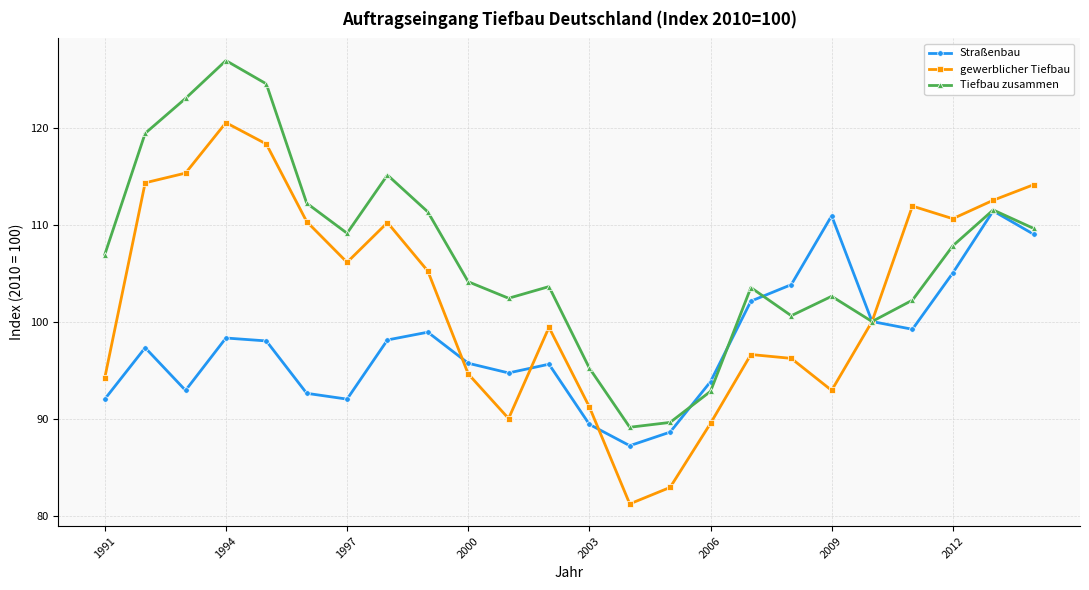

List the series in order of their peak value, highest first.

Tiefbau zusammen, gewerblicher Tiefbau, Straßenbau